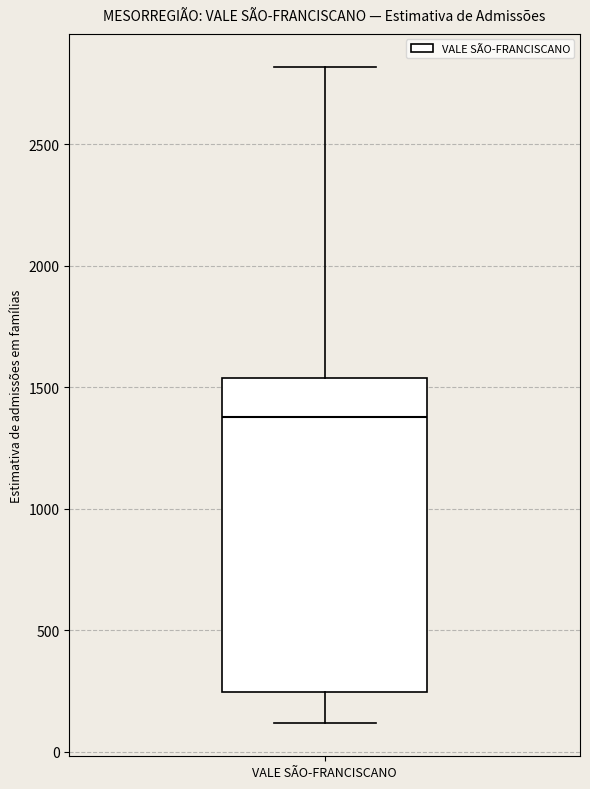

Where is the lower edge of the box for VALE SÃO-FRANCISCANO on the y-axis? The values are not printed on the chart, so give them approximately, as read against the axis.

250